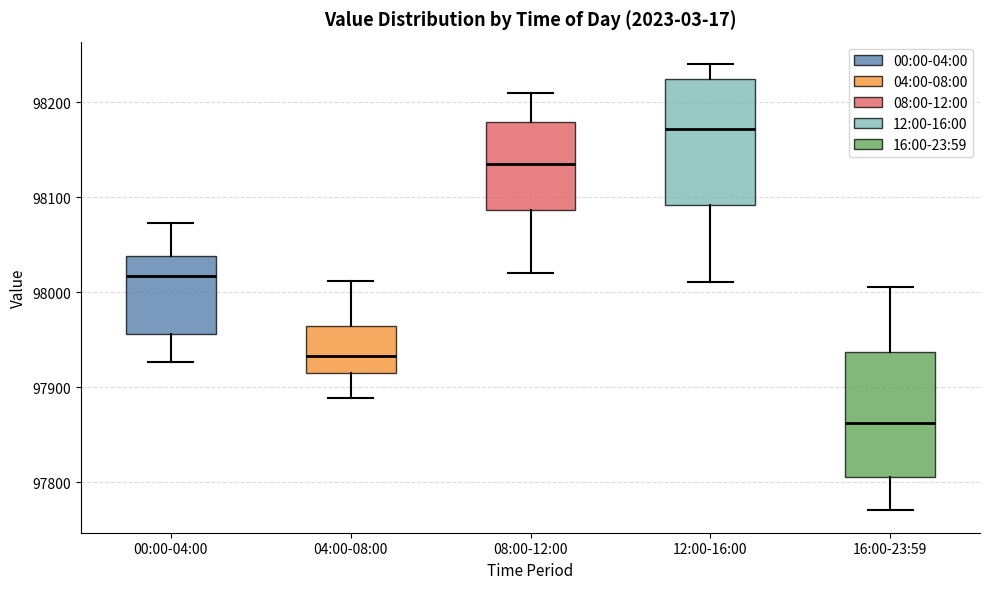

Where is the lower edge of the box for 00:00-04:00 on the y-axis? The values are not printed on the chart, so give them approximately, as read against the axis.

97960